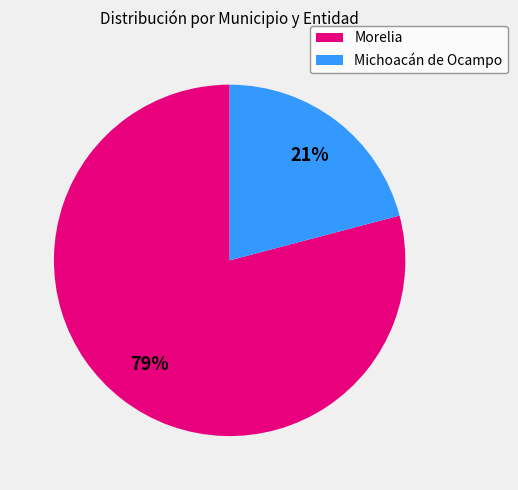

What is the ratio of the value at Michoacán de Ocampo to the value at Morelia?

0.3